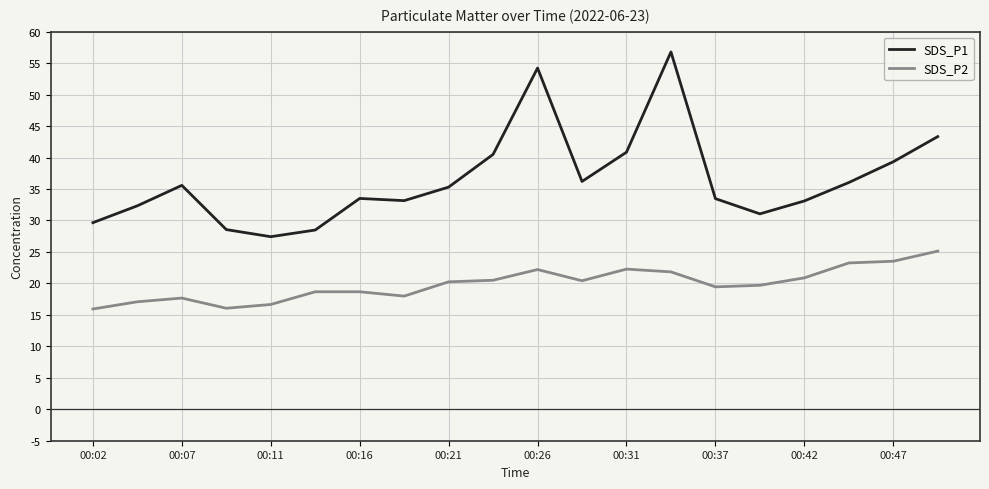

What are all the series names shown in the legend?

SDS_P1, SDS_P2